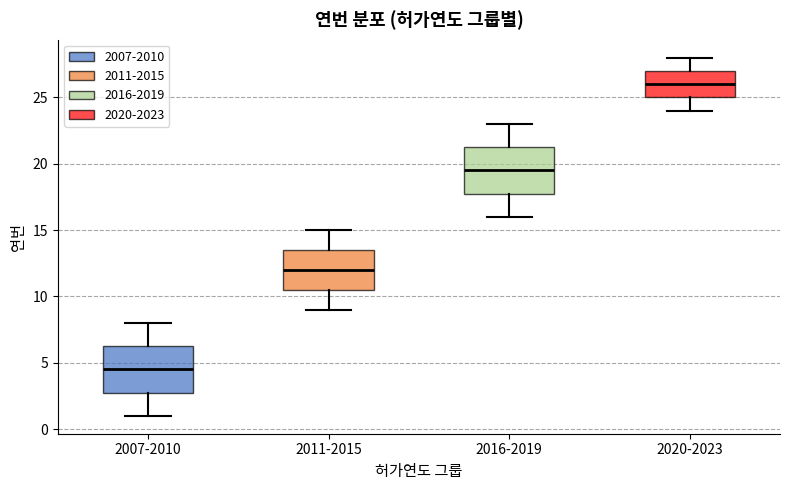

Reading left to right, read every box against the y-axis: the position of its median line, the range the box covers, and the ends of its whiskers. The values are not printed on the chart, so give them approximately, as read against the axis.

2007-2010: median 4.5, box 3.0 to 6.5, whiskers 1.0 to 8.0
2011-2015: median 12.0, box 10.5 to 13.5, whiskers 9.0 to 15.0
2016-2019: median 19.5, box 18.0 to 21.5, whiskers 16.0 to 23.0
2020-2023: median 26.0, box 25.0 to 27.0, whiskers 24.0 to 28.0